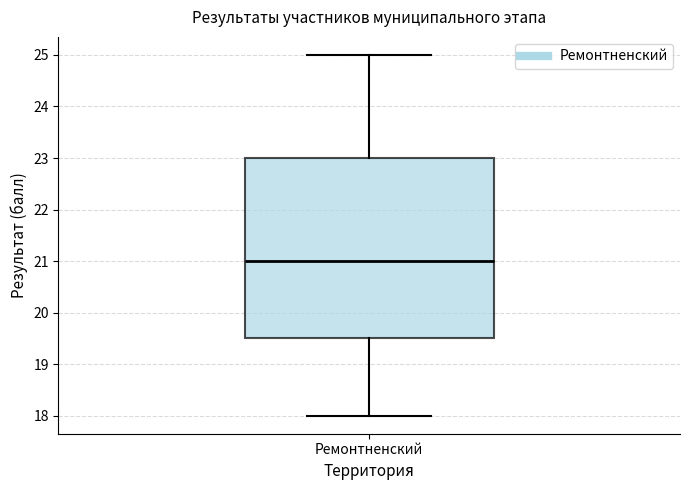

Read this box plot against the y-axis: the position of the median line, the range covered by the box, and the ends of both whiskers. The values are not printed on the chart, so give them approximately, as read against the axis.

median 21.0, box 19.5 to 23.0, whiskers 18.0 to 25.0